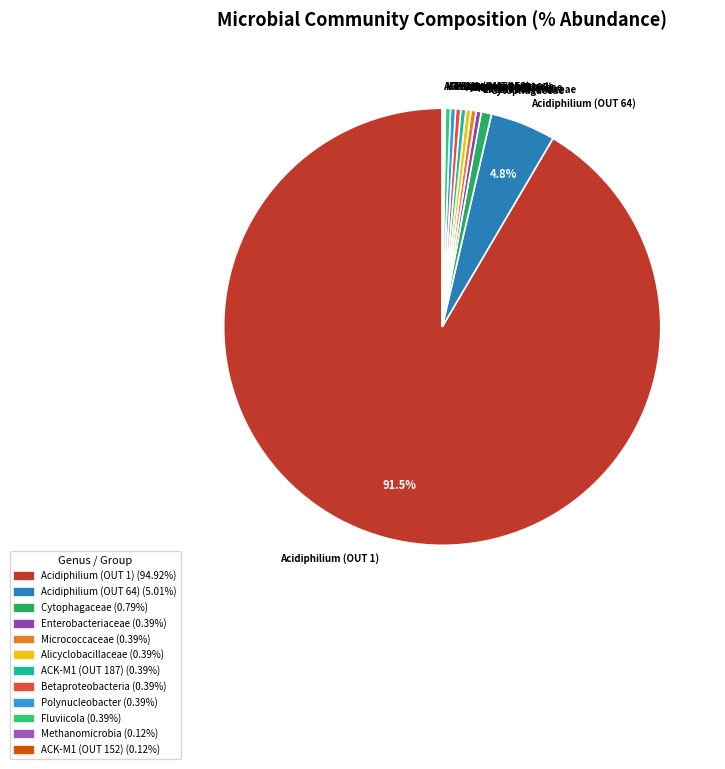

To the nearest percent, what is the average slice percentage?

8%